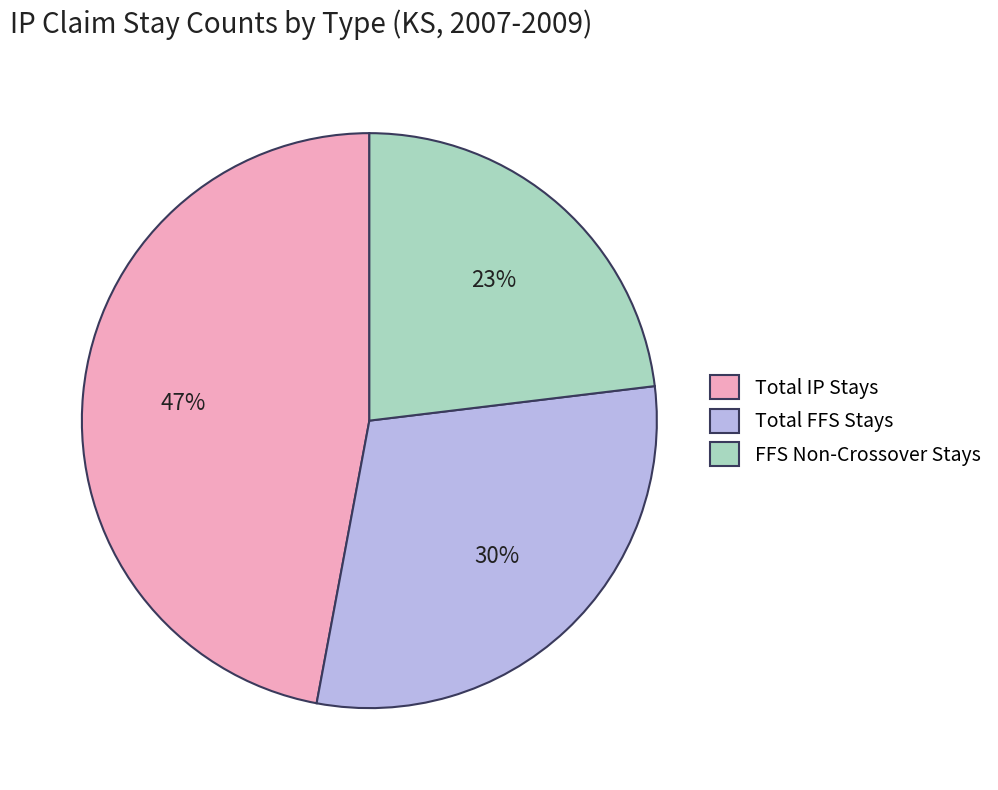

What is the largest slice in the pie chart?

Total IP Stays